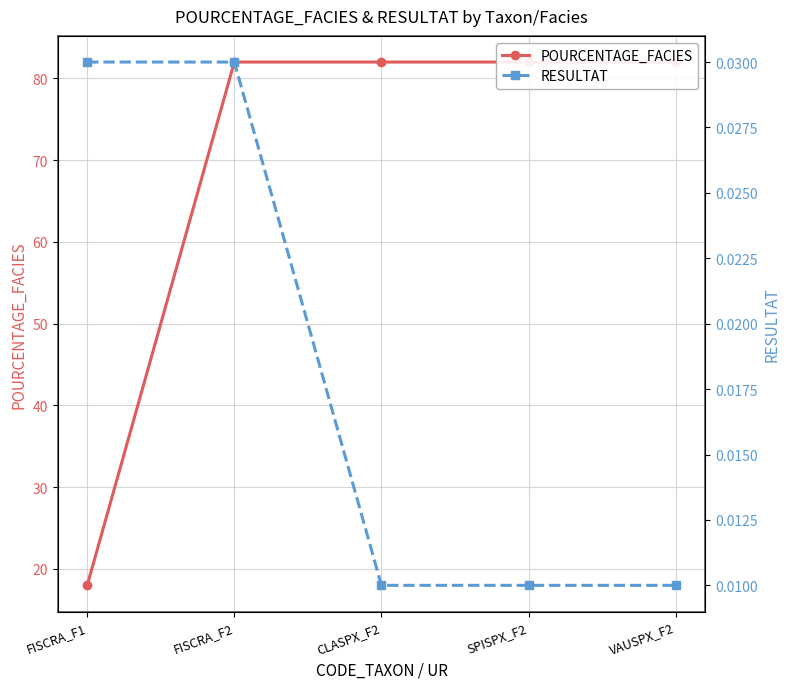

What is the average value of the POURCENTAGE_FACIES series?

69.2